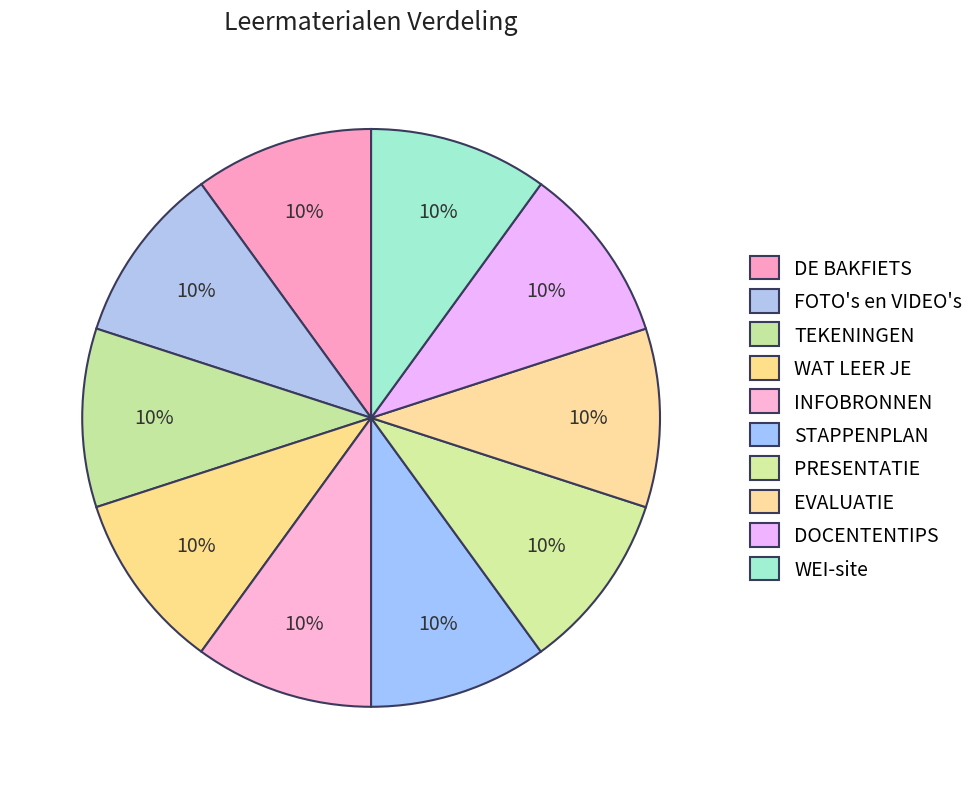

Count the number of slices in the pie.

10